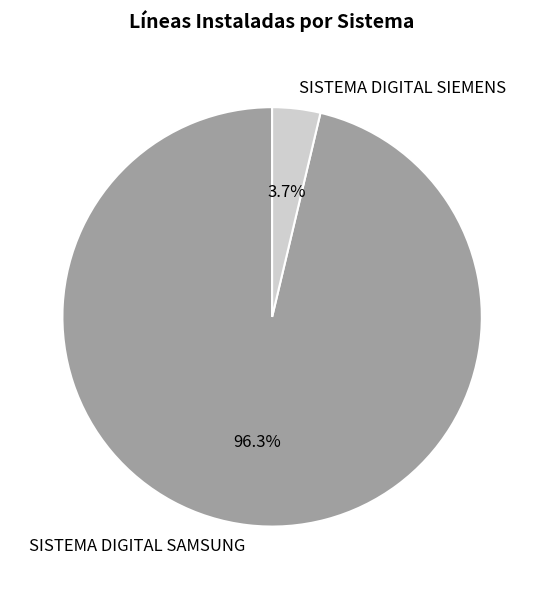

Count the number of slices in the pie.

2